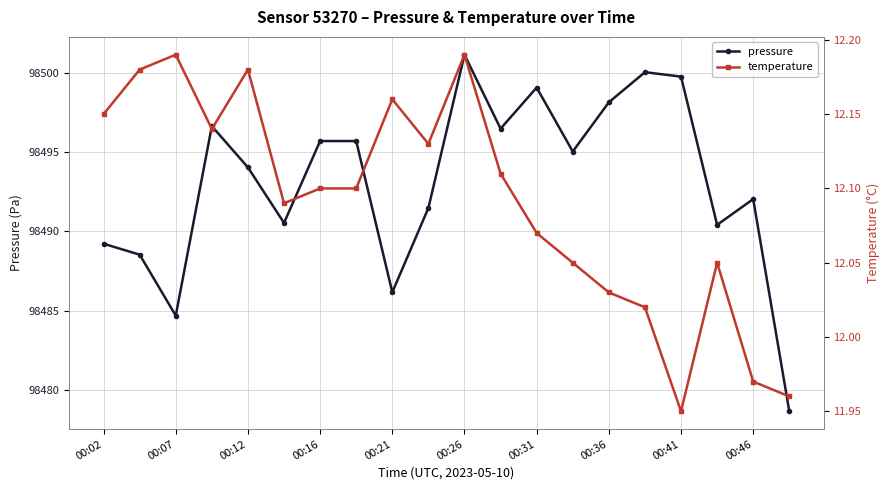

How many interior local peaks does the pressure series have?

5